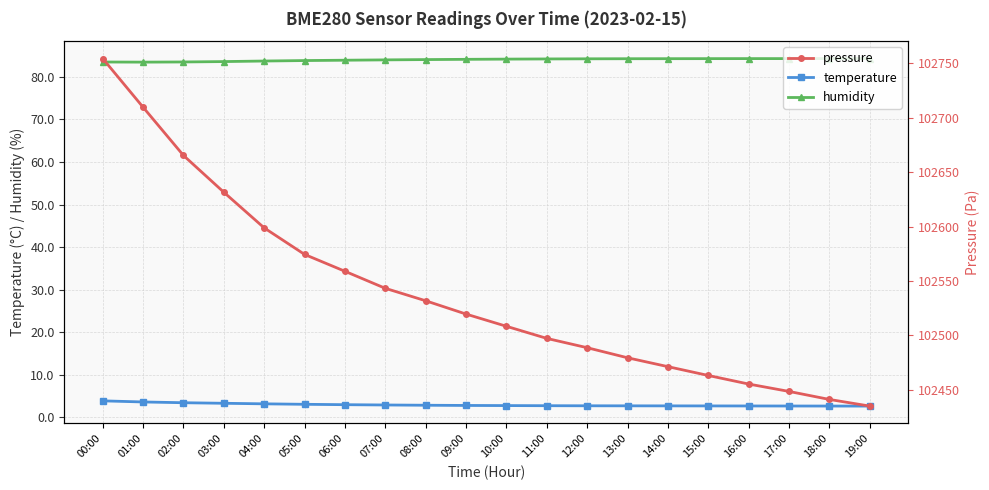

At how many categories does at least one series exceed 90161?

20